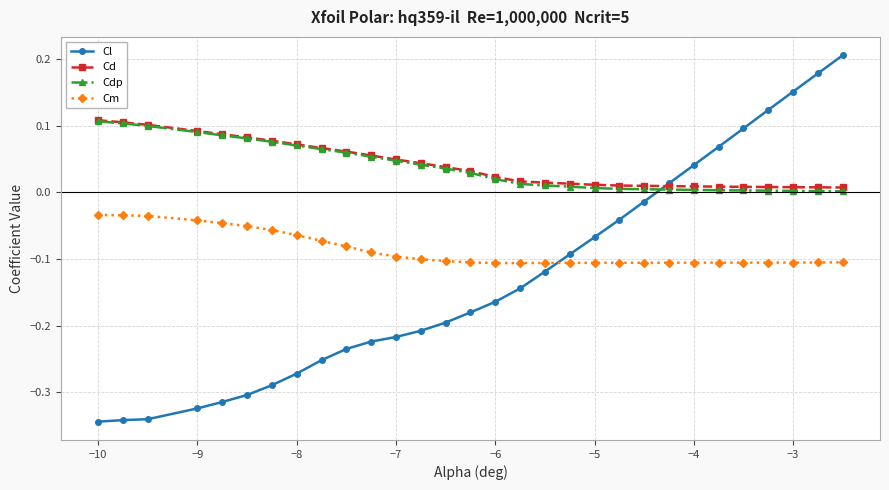

True or false: Cd and Cm cross at least once.

False